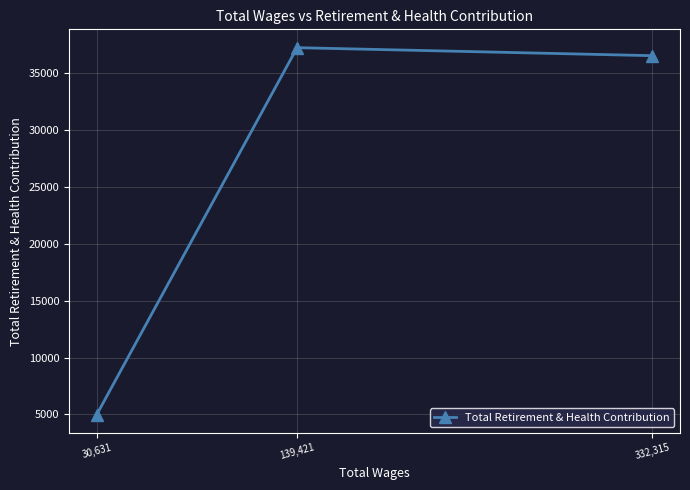

What is the change in value from 30,631 to 332,315?

+31560